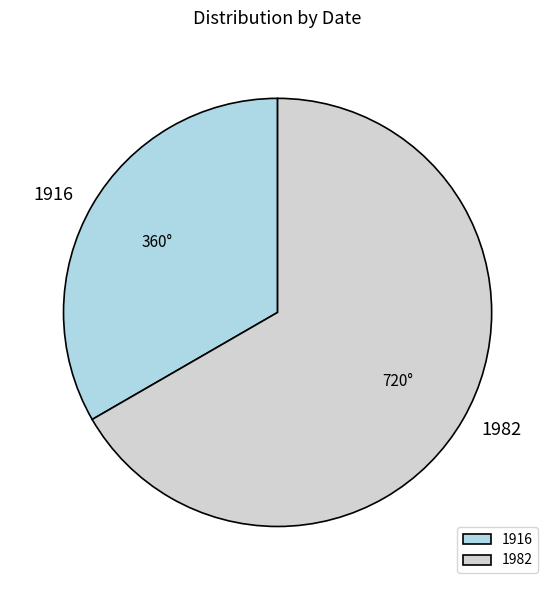

Is the sum of 1982 and 1916 greater than half?

Yes